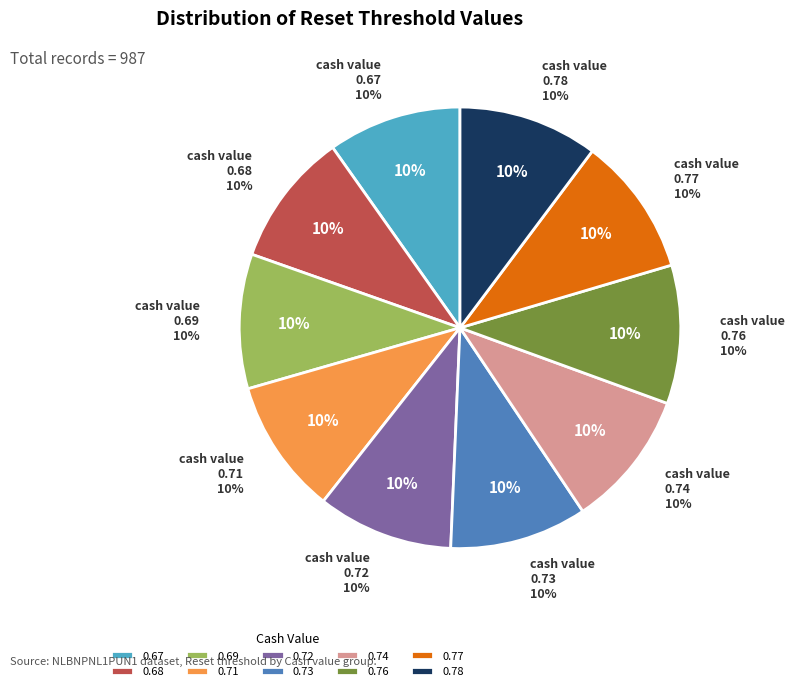

Which slice is the smallest?

0.67